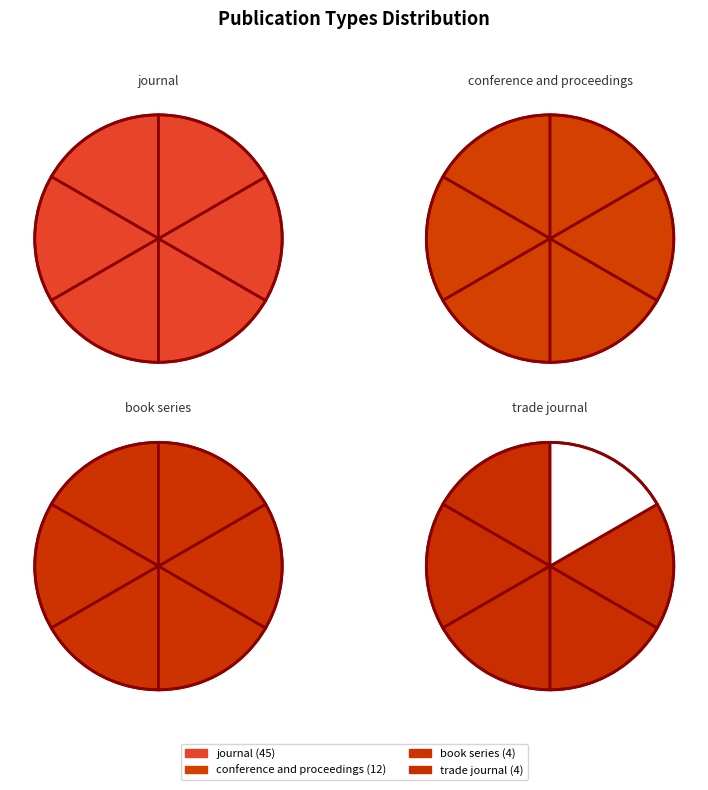

Combined, do trade journal and conference and proceedings account for over 50%?

No